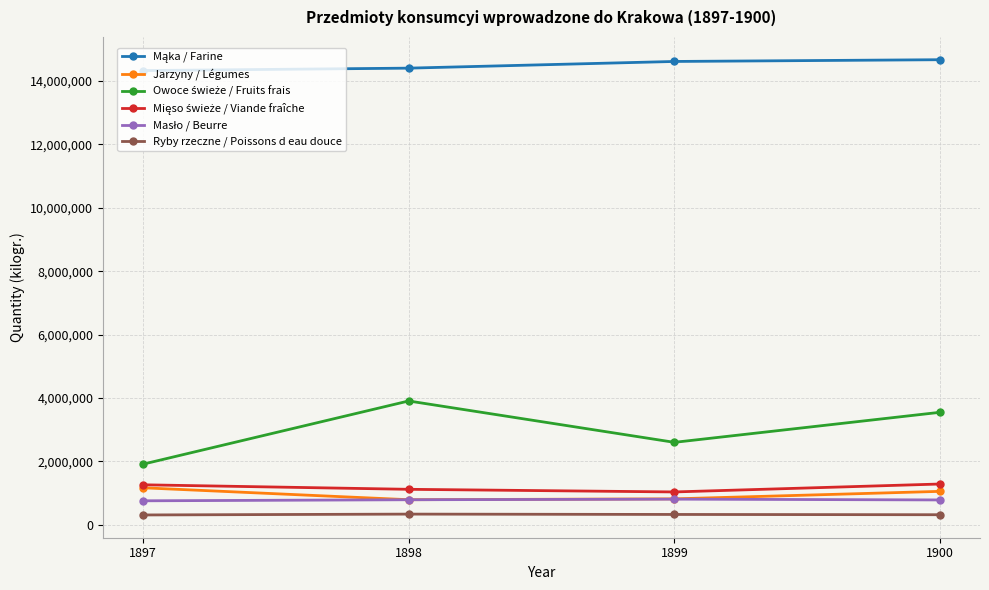

What is the greatest value displayed?

14676215